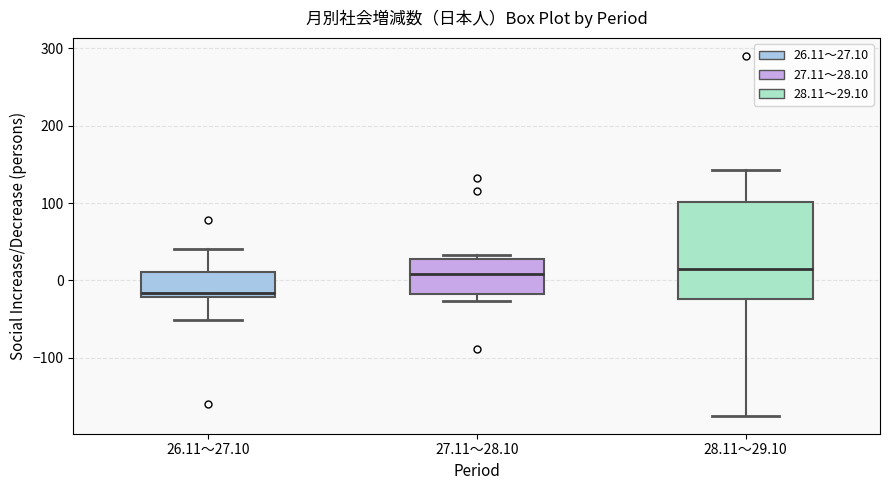

Reading left to right, transcribe this box plot: for each box, give where its median line is, the range the box spans, and where its two whiskers end, as read against the y-axis. The values are not printed on the chart, so give them approximately, as read against the axis.

26.11～27.10: median -20 (just above the box's lower edge), box -20 to 10, whiskers -50 to 40
27.11～28.10: median 10, box -20 to 30, whiskers -30 to 30 (just above the box's upper edge)
28.11～29.10: median 20, box -20 to 100, whiskers -170 to 140